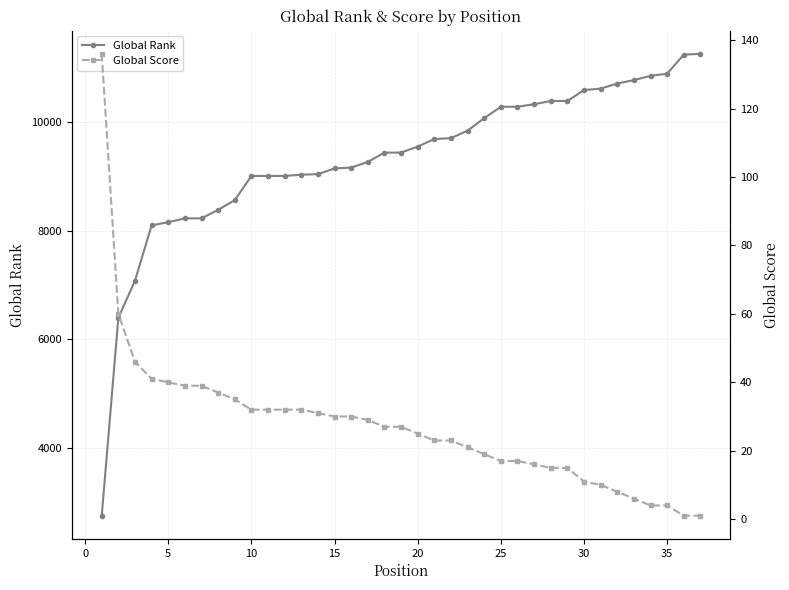

Is this an area chart (filled region under the line)?

No